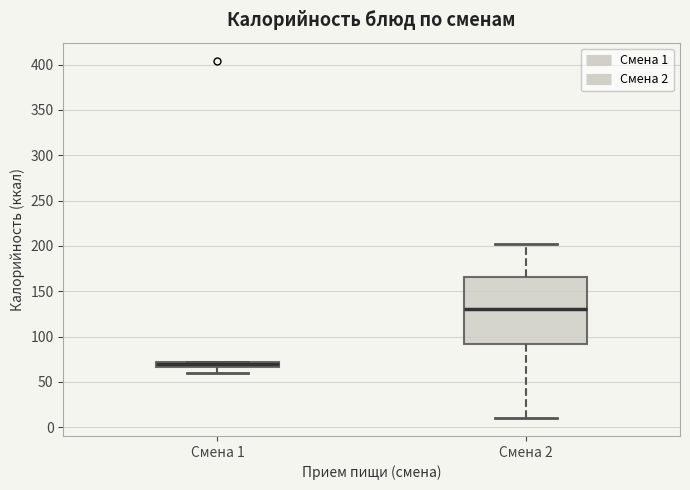

Comparing the boxes themselves (not the whiskers), which one is the tallest?

Смена 2